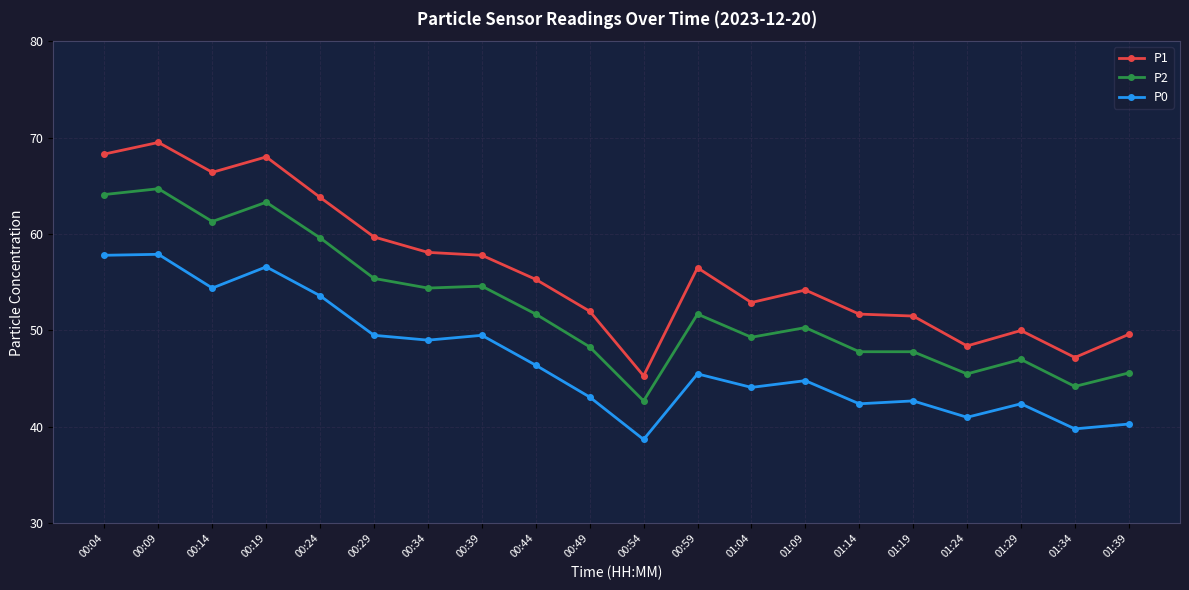

Which series has the largest total across all categories?

P1